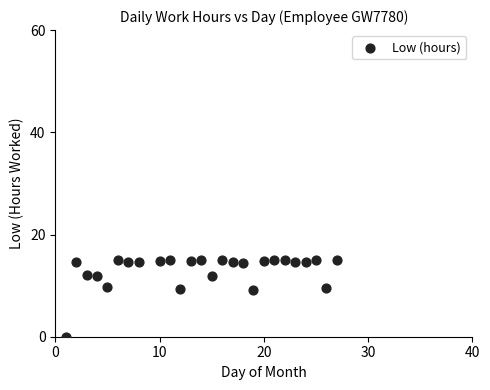

What is the range of X values (max minus min)?

26.0